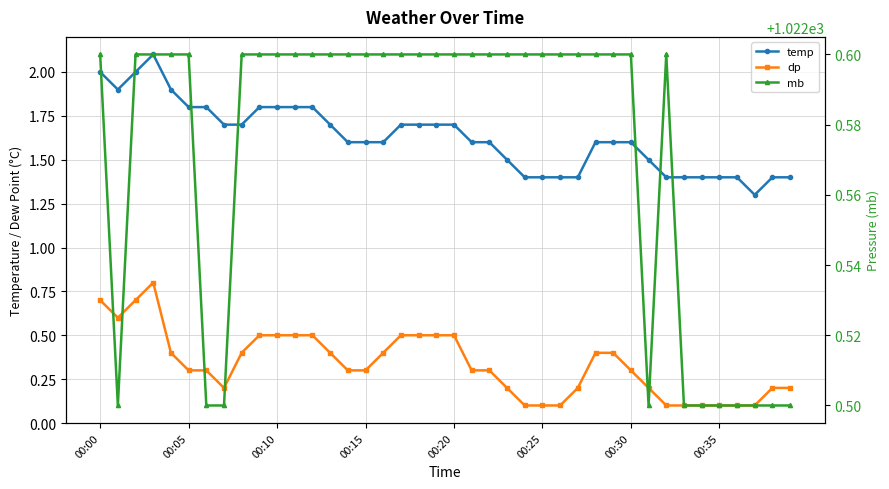

At which label is dp closest to 0?

24